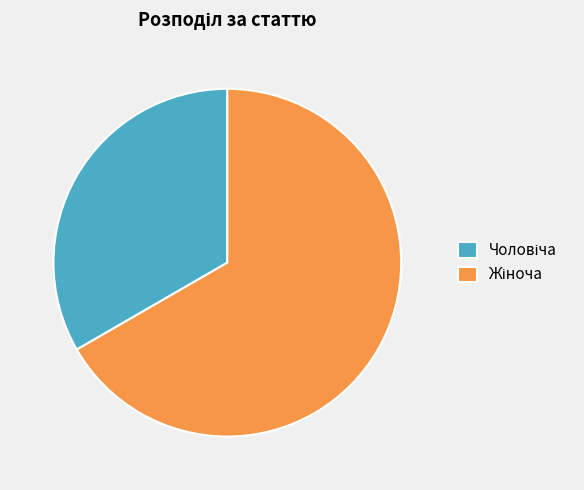

How many slices are in this pie chart?

2